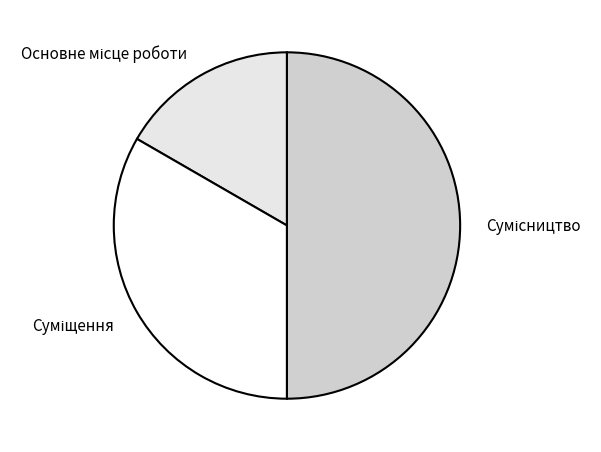

How many slices are in this pie chart?

3